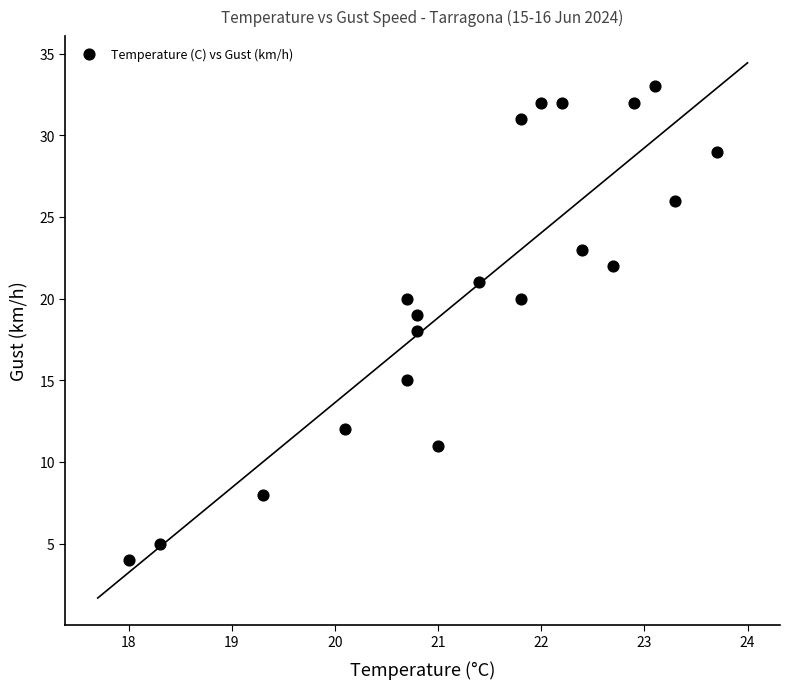

Count the number of points in this scatter plot.

20